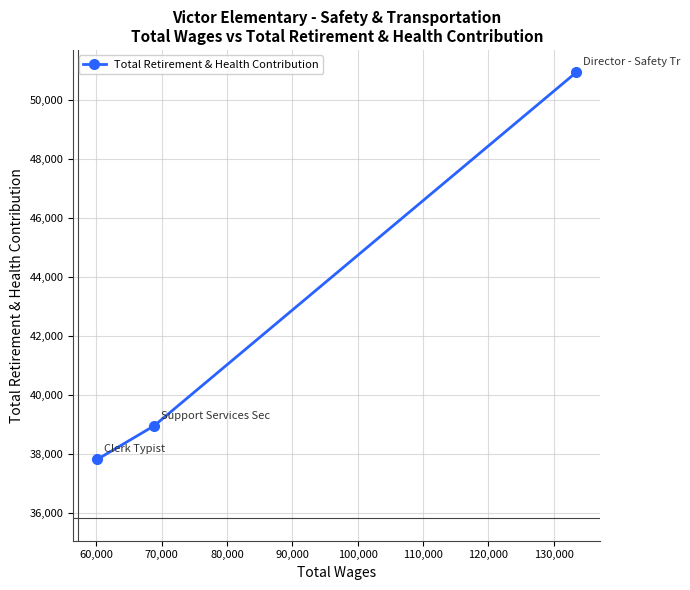

Is this an area chart (filled region under the line)?

No